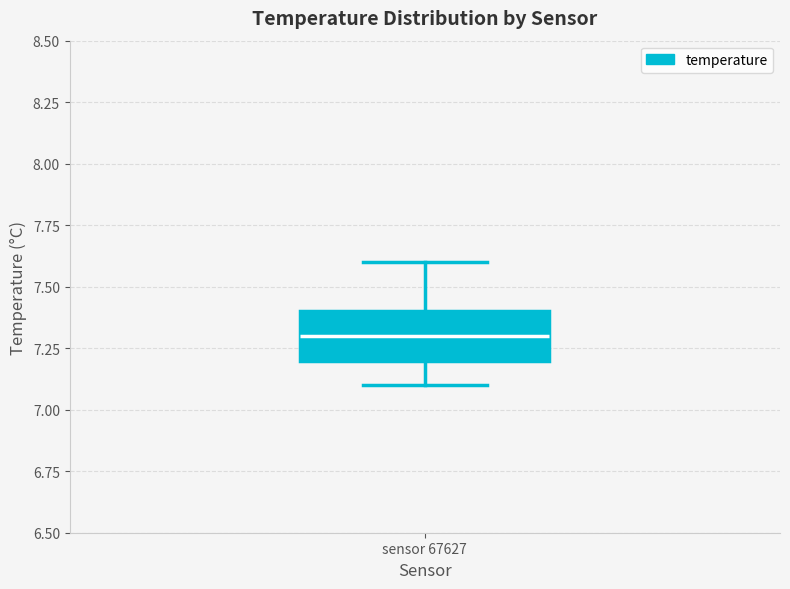

Where is the upper edge of the box for sensor 67627 on the y-axis? The values are not printed on the chart, so give them approximately, as read against the axis.

7.4